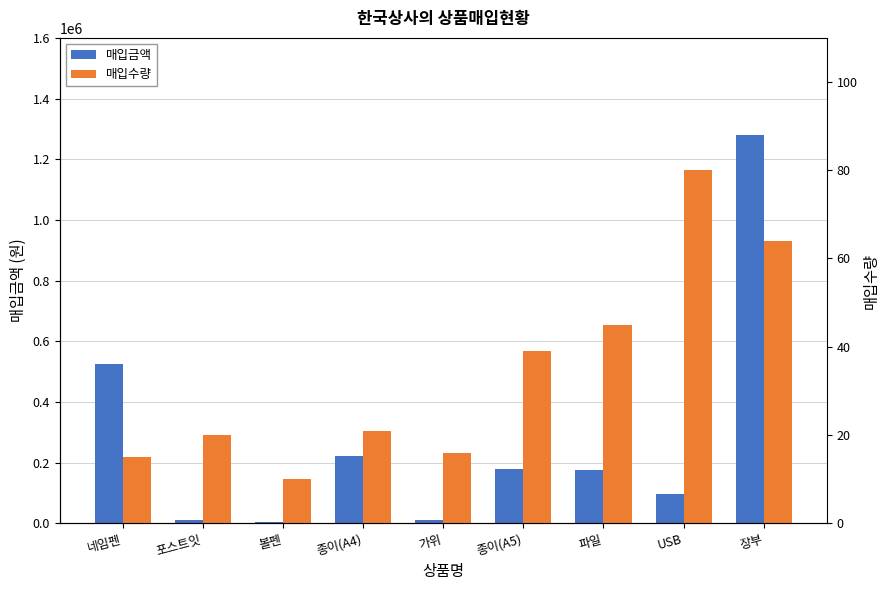

Between 파일 and 네임펜, which is larger?

네임펜